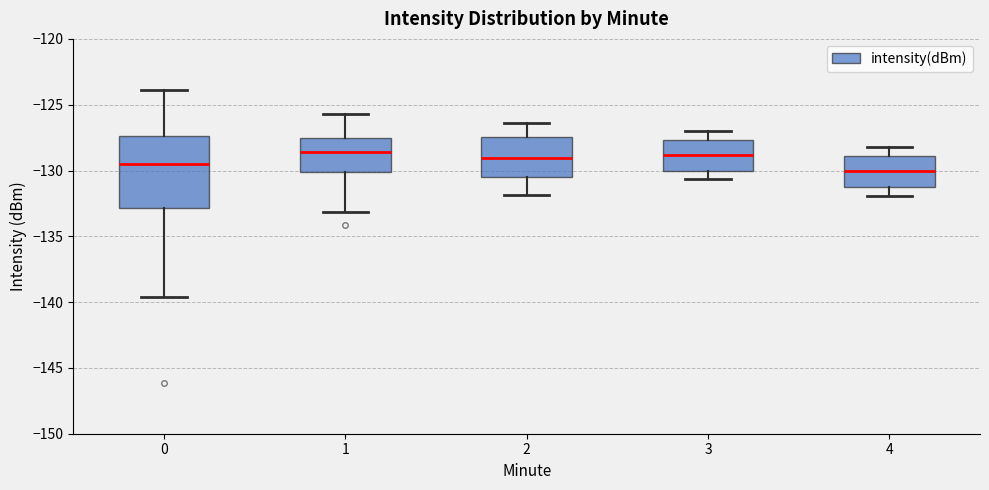

Where does the median line of the box at x = 2 sit on the y-axis? The values are not printed on the chart, so give them approximately, as read against the axis.

-129.0